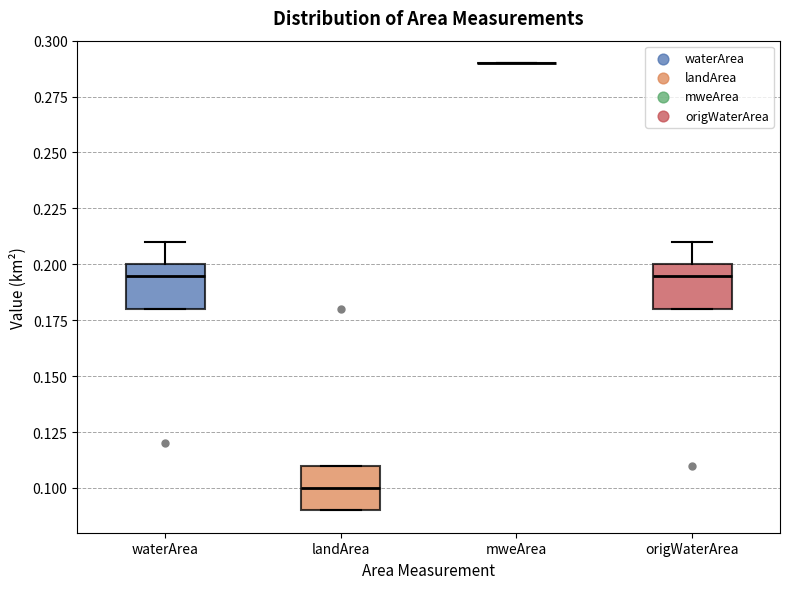

Reading left to right, transcribe this box plot: for each box, give where its median line is, the range the box spans, and where its two whiskers end, as read against the y-axis. The values are not printed on the chart, so give them approximately, as read against the axis.

waterArea: median 0.195, box 0.180 to 0.200, whiskers 0.180 to 0.210
landArea: median 0.100, box 0.090 to 0.110, whiskers 0.090 to 0.110
mweArea: box collapsed to a line at 0.290, whiskers 0.290 to 0.290
origWaterArea: median 0.195, box 0.180 to 0.200, whiskers 0.180 to 0.210